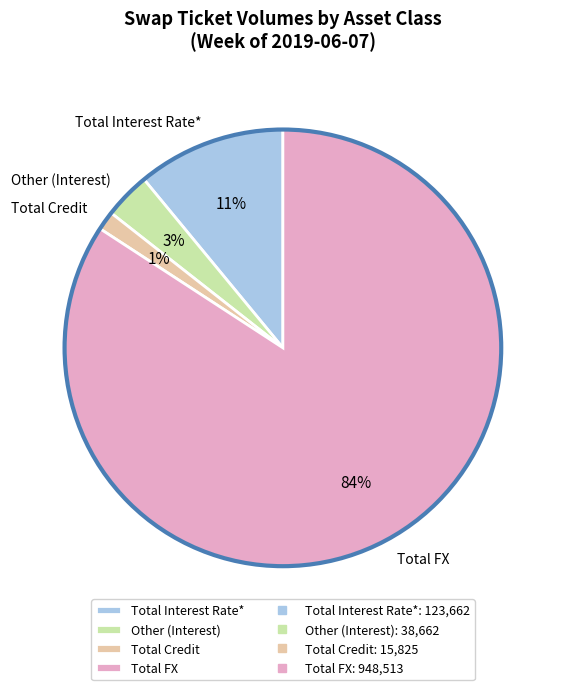

Count the number of slices in the pie.

4